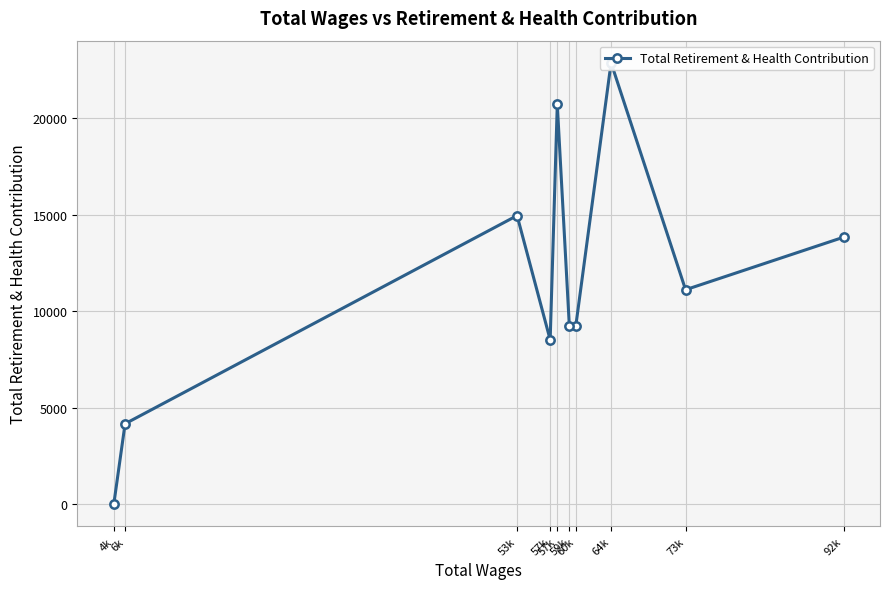

The value at 92k is 13824. True or false?

True